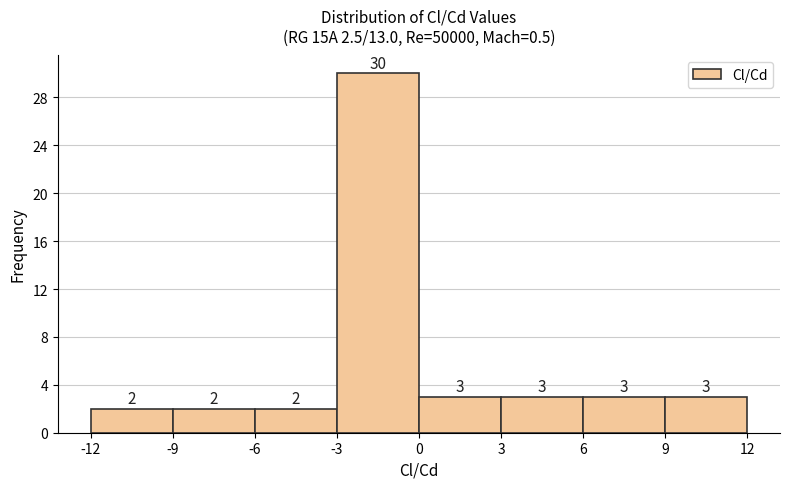

Over which range of the x-axis is the bar tallest?

-3 to 0